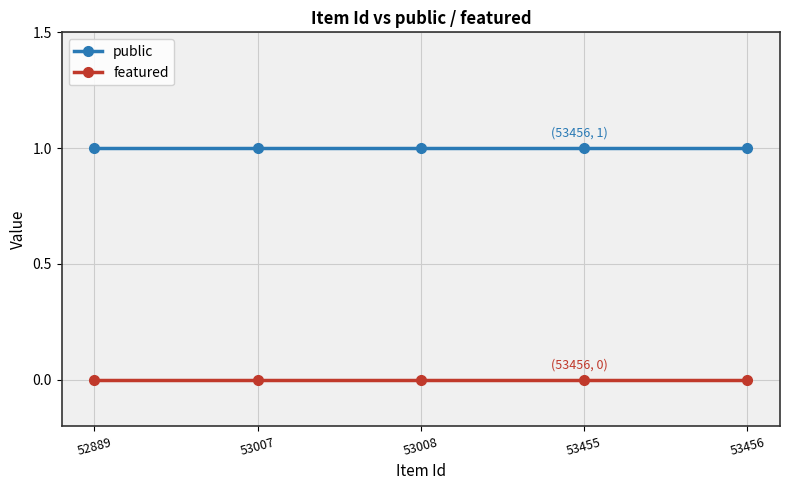

What is the spread (max minus min) of values at 53008?

1